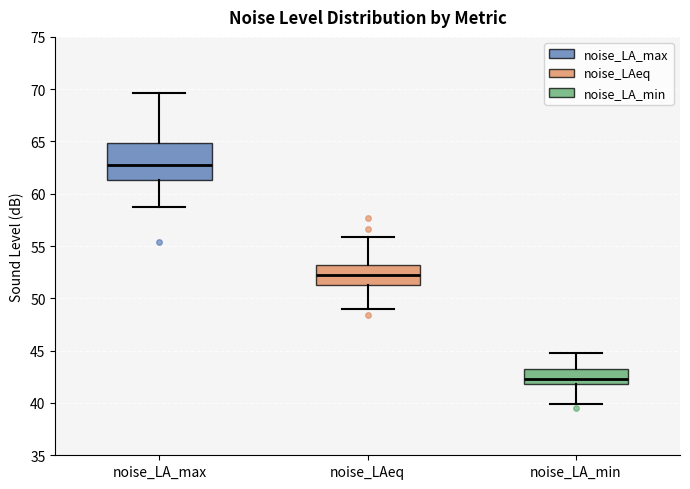

Which box is the tallest, from its lower edge to its upper edge?

noise_LA_max